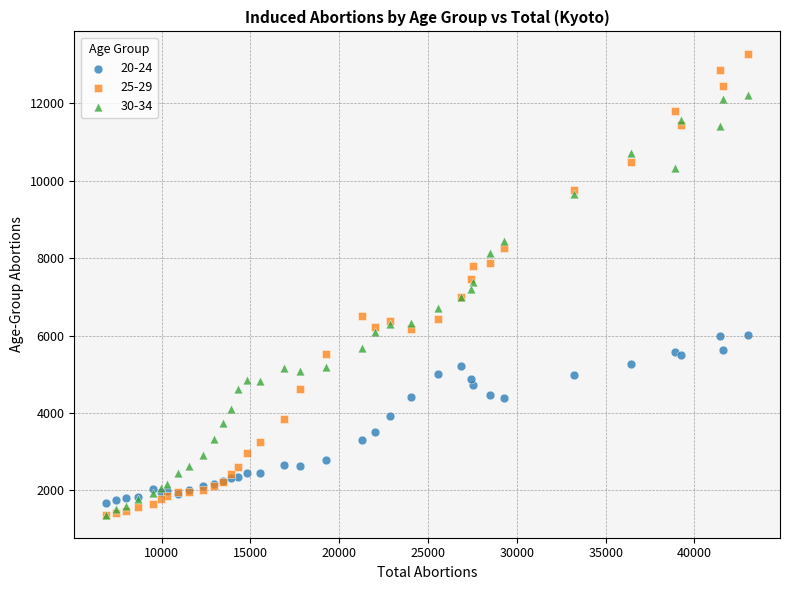

Which series has the largest Y range (max minus min)?

25-29